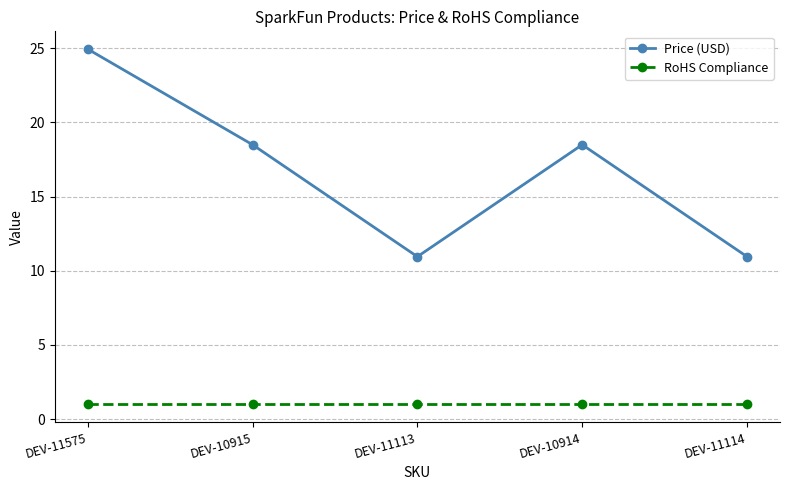

The Price (USD) series shows 18.5 at DEV-10915. True or false?

True